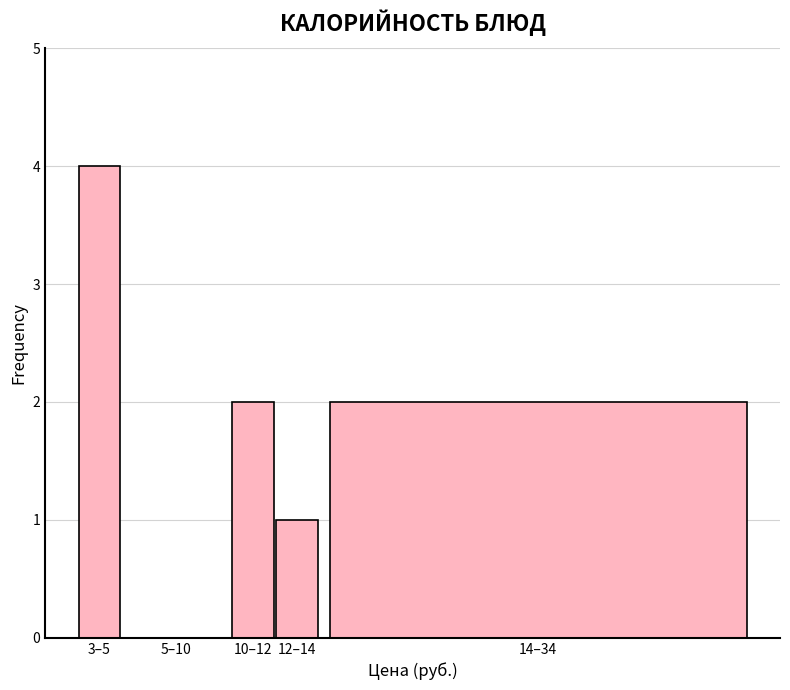

Reading left to right, transcribe all the data shown in this chart.

3–5=4	5–10=0	10–12=2	12–14=1	14–34=2